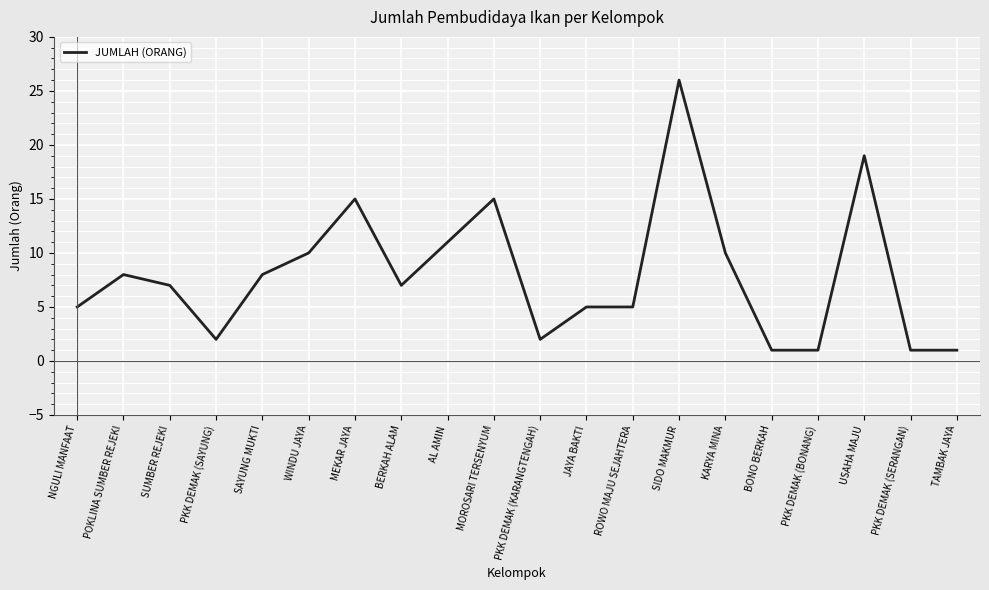

What position from the right is SAYUNG MUKTI?

16